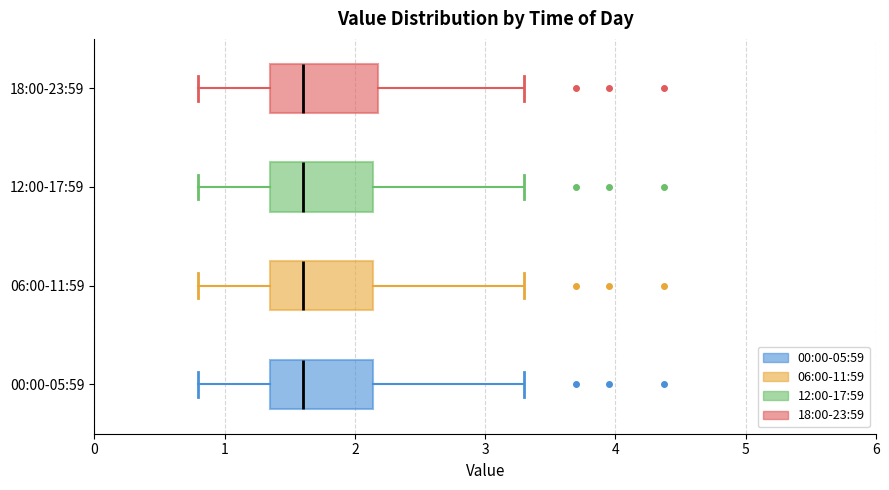

Reading bottom to top, read every box against the x-axis: the position of its median line, the range the box covers, and the ends of its whiskers. The values are not printed on the chart, so give them approximately, as read against the axis.

00:00-05:59: median 1.6, box 1.4 to 2.1, whiskers 0.8 to 3.3
06:00-11:59: median 1.6, box 1.4 to 2.1, whiskers 0.8 to 3.3
12:00-17:59: median 1.6, box 1.4 to 2.1, whiskers 0.8 to 3.3
18:00-23:59: median 1.6, box 1.4 to 2.2, whiskers 0.8 to 3.3